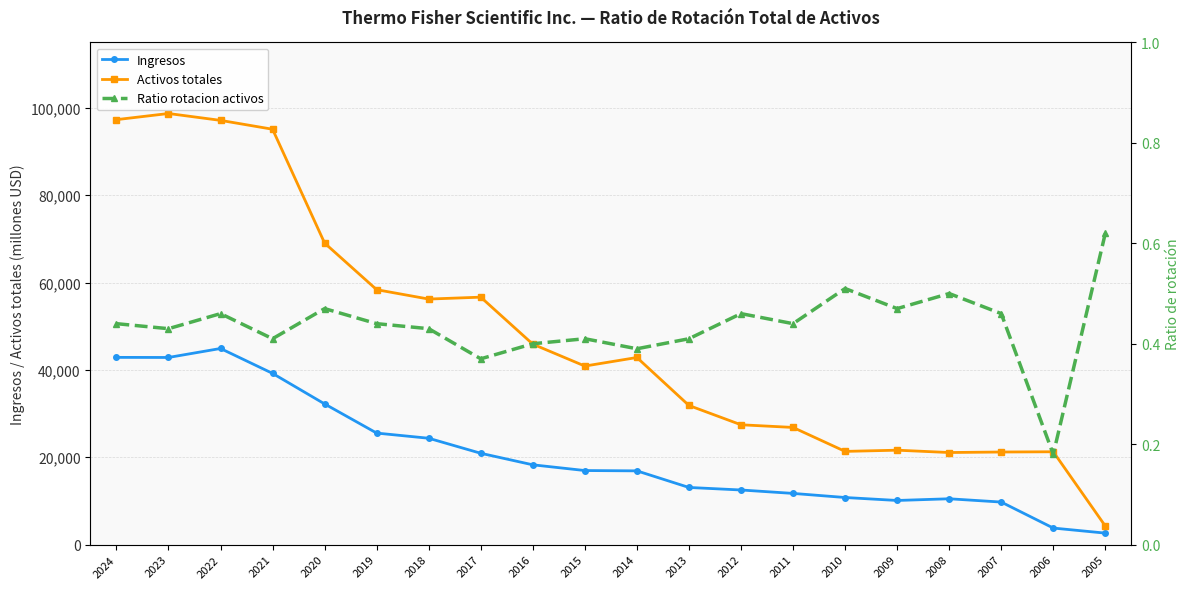

The Activos totales series shows 97154.0 at 2022. True or false?

True